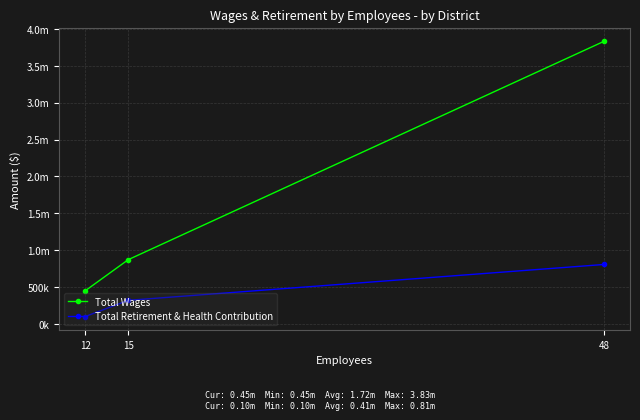

What is the difference between the highest and lowest values at 48?

3024804